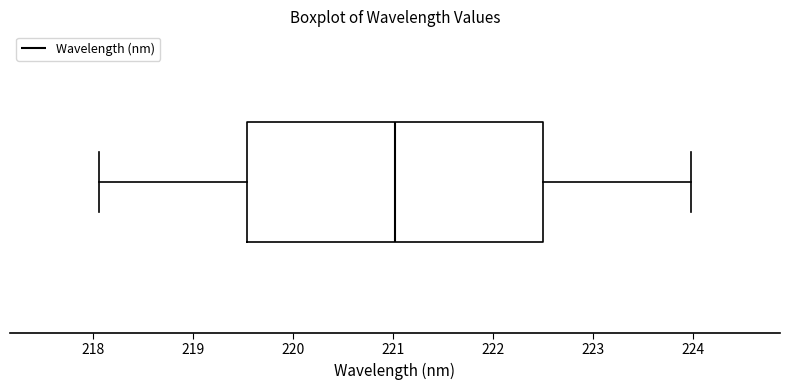

Transcribe this box plot: give where the median line is, the range the box spans, and where the two whiskers end, as read against the x-axis. The values are not printed on the chart, so give them approximately, as read against the axis.

median 221.0, box 219.5 to 222.5, whiskers 218.1 to 224.0